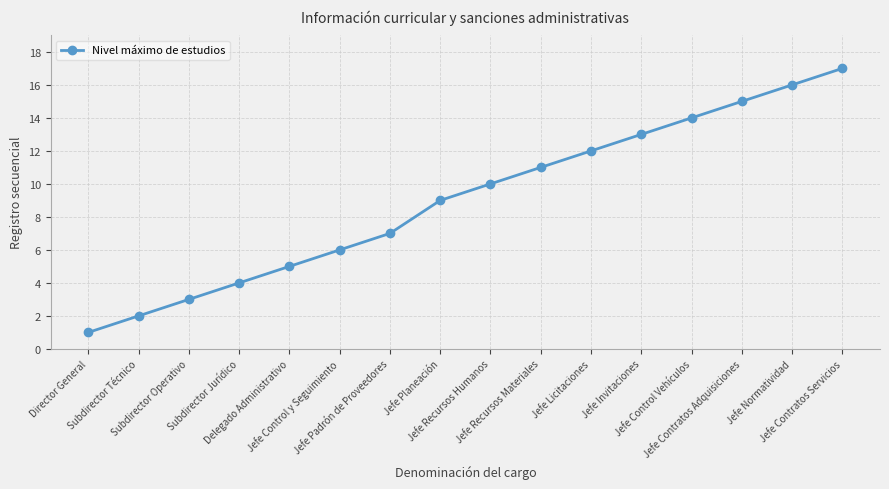

Rank the categories by value from highest to lowest.

Jefe Contratos Servicios, Jefe Normatividad, Jefe Contratos Adquisiciones, Jefe Control Vehículos, Jefe Invitaciones, Jefe Licitaciones, Jefe Recursos Materiales, Jefe Recursos Humanos, Jefe Planeación, Jefe Padrón de Proveedores, Jefe Control y Seguimiento, Delegado Administrativo, Subdirector Jurídico, Subdirector Operativo, Subdirector Técnico, Director General